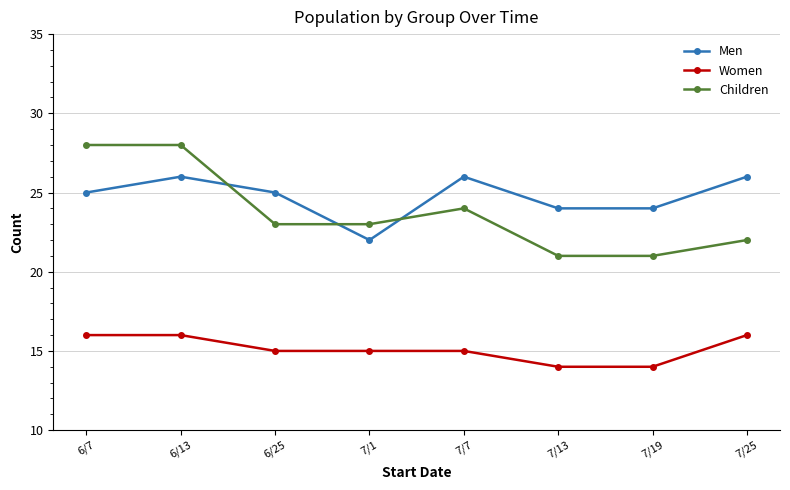

What is the difference between the Children values at 7/7 and 7/19?

3